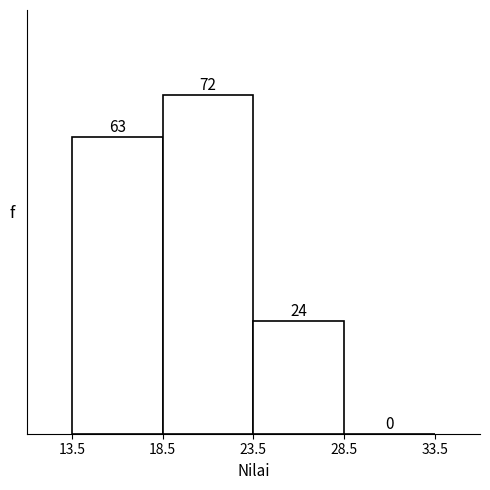

Reading left to right, transcribe this chart: for each bar, give the range it covers on the x-axis and its height.

13.5 to 18.5: 63
18.5 to 23.5: 72
23.5 to 28.5: 24
28.5 to 33.5: 0